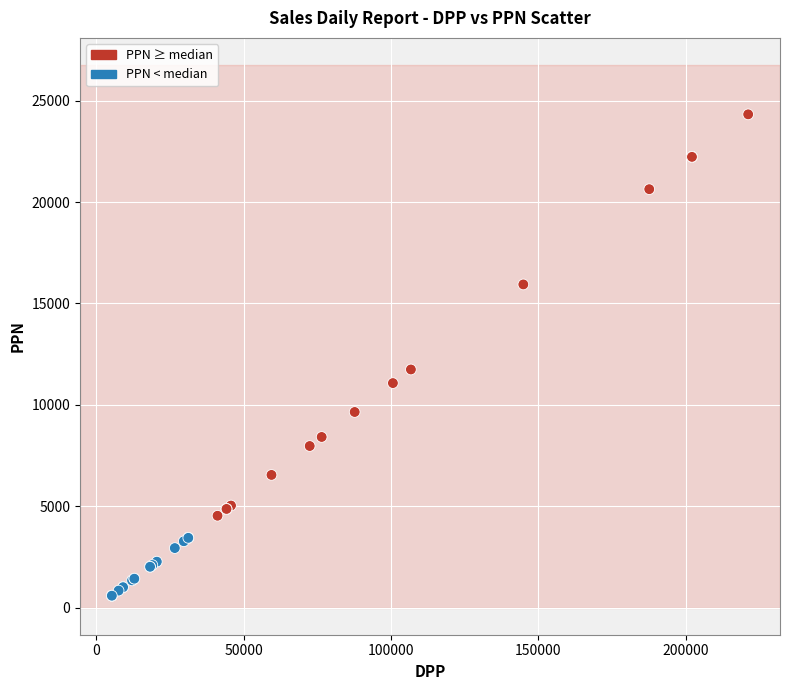

What Y value in the scatter plot is closest to 12458?

11745.6